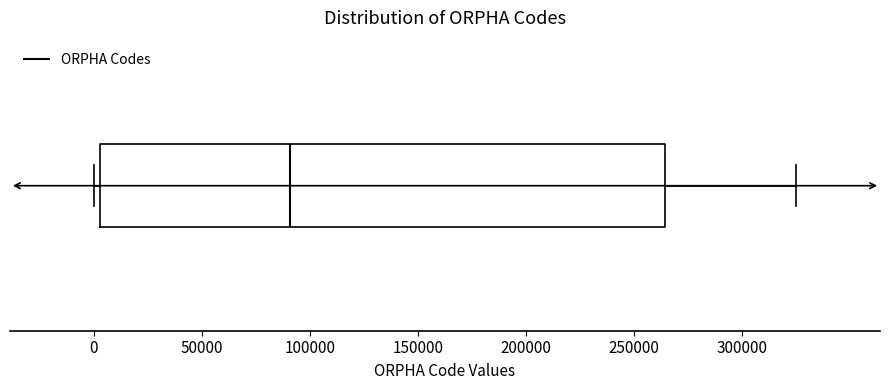

Read this box plot against the x-axis: the position of the median line, the range covered by the box, and the ends of both whiskers. The values are not printed on the chart, so give them approximately, as read against the axis.

median 90000, box 5000 to 265000, whiskers 0 to 325000